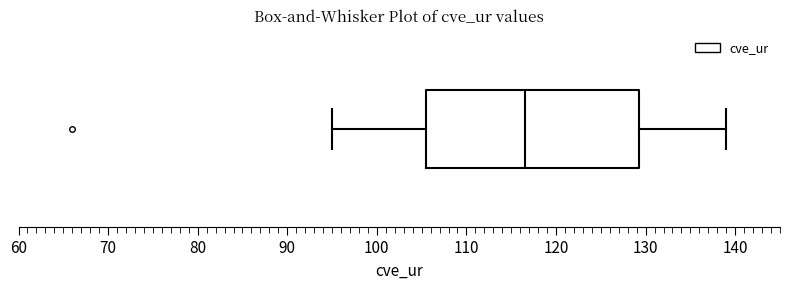

Read this box plot against the x-axis: the position of the median line, the range covered by the box, and the ends of both whiskers. The values are not printed on the chart, so give them approximately, as read against the axis.

median 117, box 106 to 129, whiskers 95 to 139